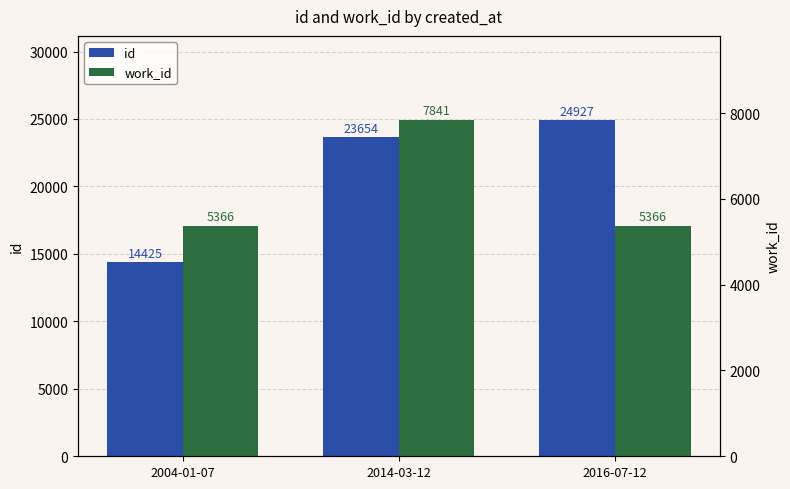

What is the minimum value for work_id?

5366